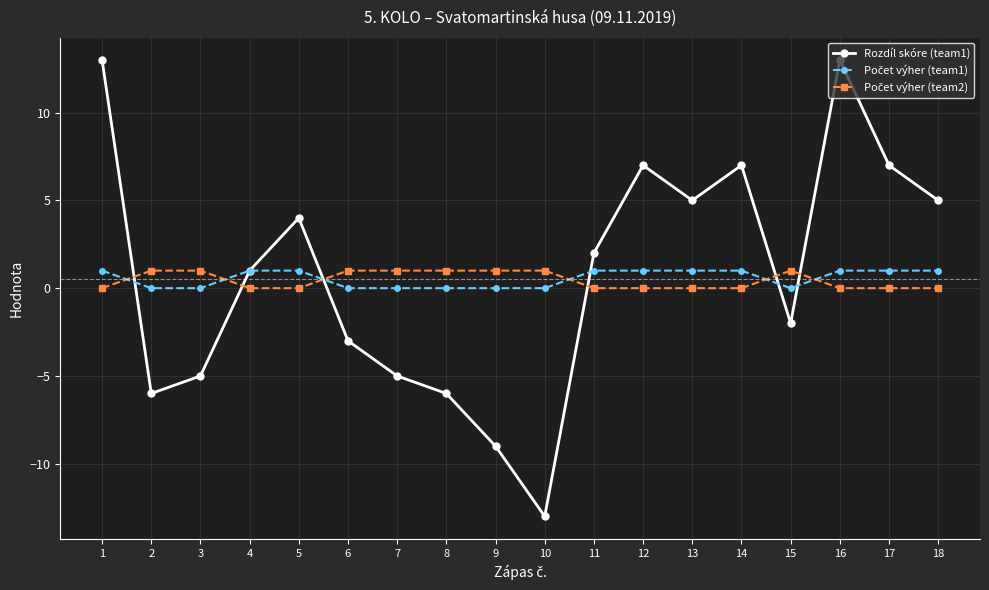

At which label is Rozdíl skóre (team1) closest to 0?

4